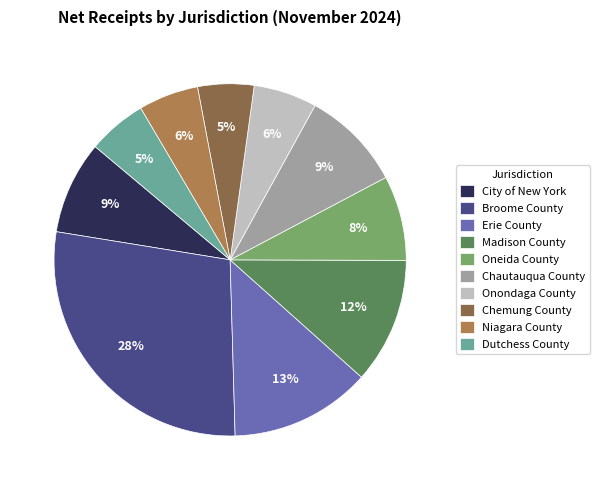

How many slices are in this pie chart?

10